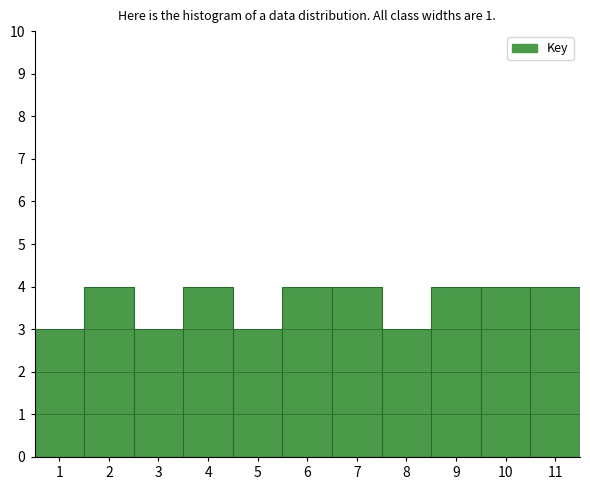

Reading left to right, transcribe this chart: for each bar, give the range it covers on the x-axis and its height. The values are not printed on the chart, so give them approximately, as read against the axis.

0.5 to 1.5: 3
1.5 to 2.5: 4
2.5 to 3.5: 3
3.5 to 4.5: 4
4.5 to 5.5: 3
5.5 to 6.5: 4
6.5 to 7.5: 4
7.5 to 8.5: 3
8.5 to 9.5: 4
9.5 to 10.5: 4
10.5 to 11.5: 4